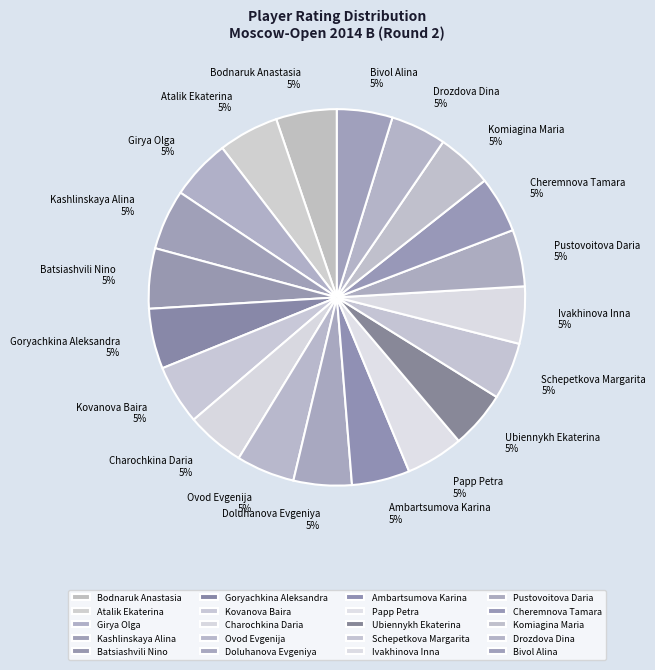

Does Bodnaruk Anastasia 5% account for over 50% of the chart?

No